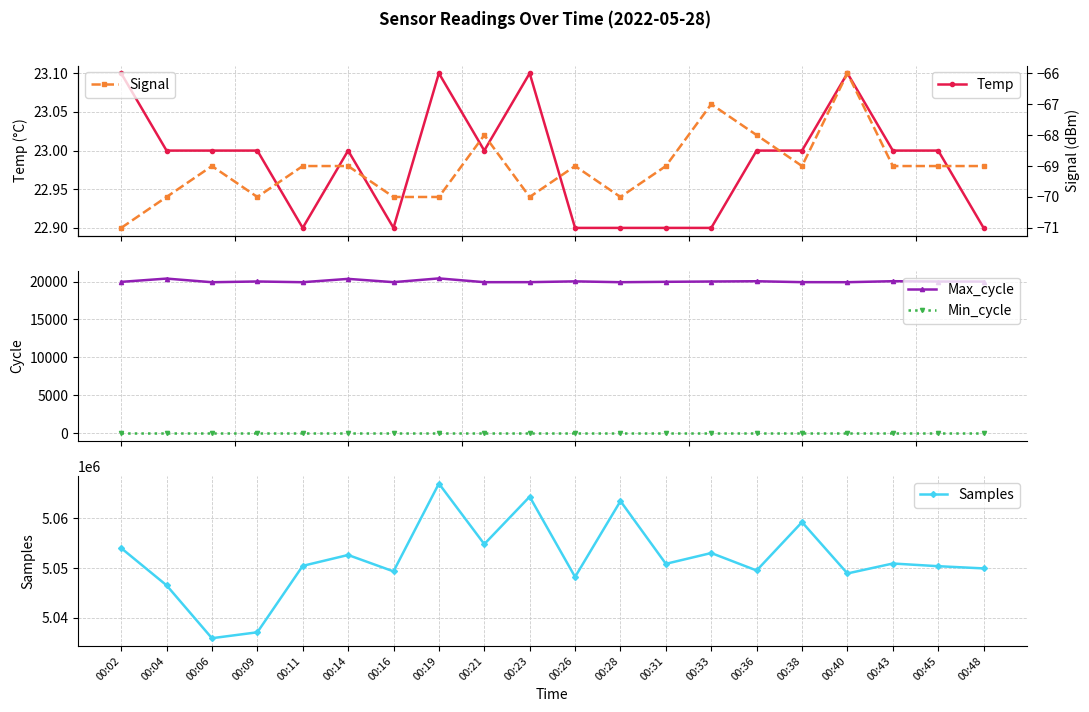

What is the sum of all Temp values?

459.7